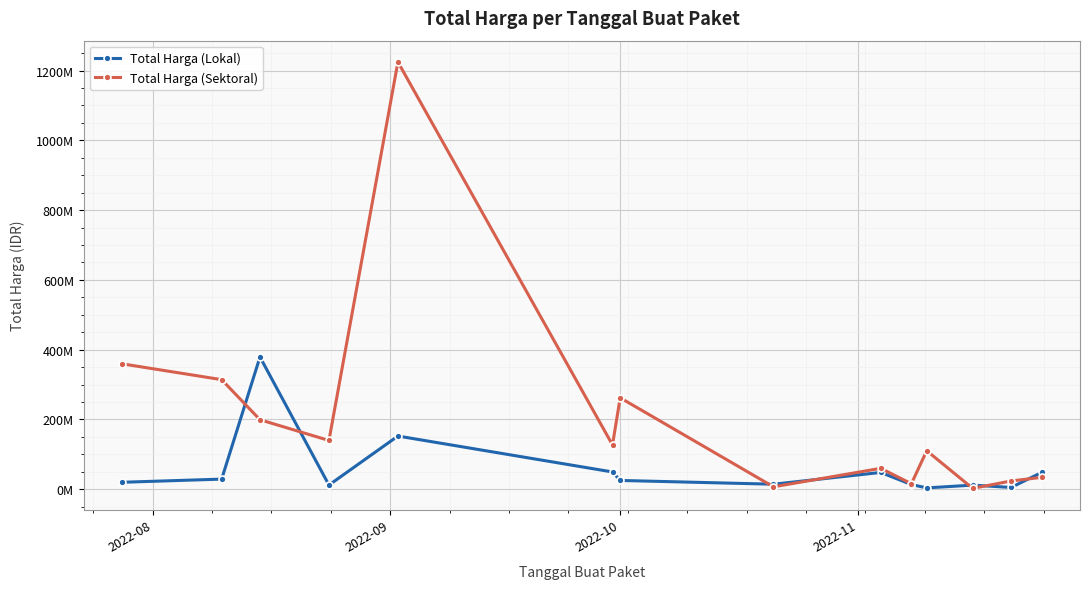

True or false: Total Harga (Sektoral) and Total Harga (Lokal) cross at least once.

True